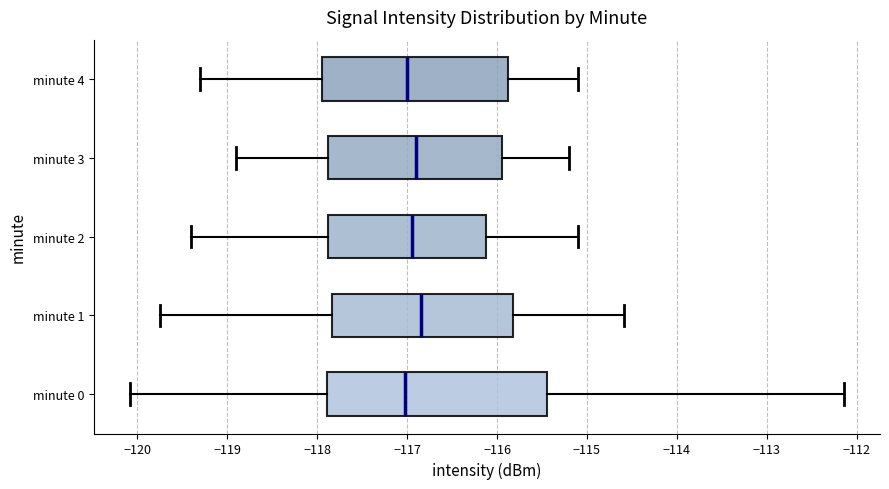

Reading bottom to top, read every box against the x-axis: the position of its median line, the range the box covers, and the ends of its whiskers. The values are not printed on the chart, so give them approximately, as read against the axis.

minute 0: median -117.0, box -117.9 to -115.4, whiskers -120.1 to -112.1
minute 1: median -116.8, box -117.8 to -115.8, whiskers -119.7 to -114.6
minute 2: median -116.9, box -117.9 to -116.1, whiskers -119.4 to -115.1
minute 3: median -116.9, box -117.9 to -115.9, whiskers -118.9 to -115.2
minute 4: median -117.0, box -117.9 to -115.9, whiskers -119.3 to -115.1